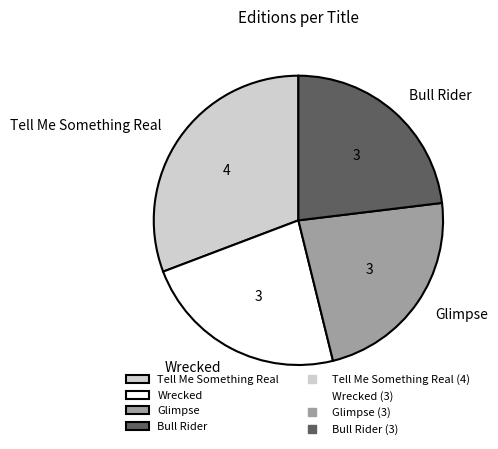

Is it true that Glimpse is 23% of the pie?

True